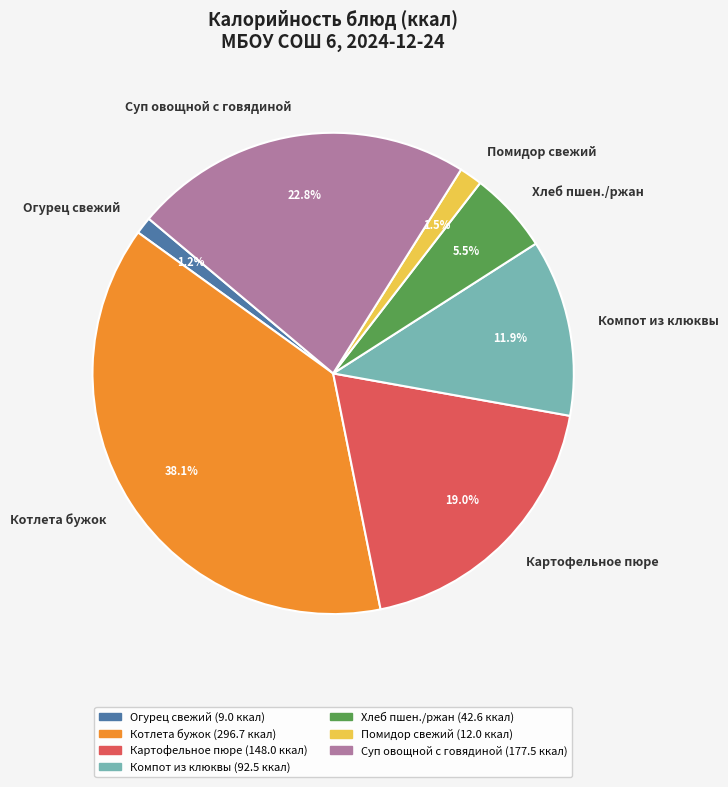

Between Суп овощной с говядиной and Хлеб пшен./ржан, which is larger?

Суп овощной с говядиной